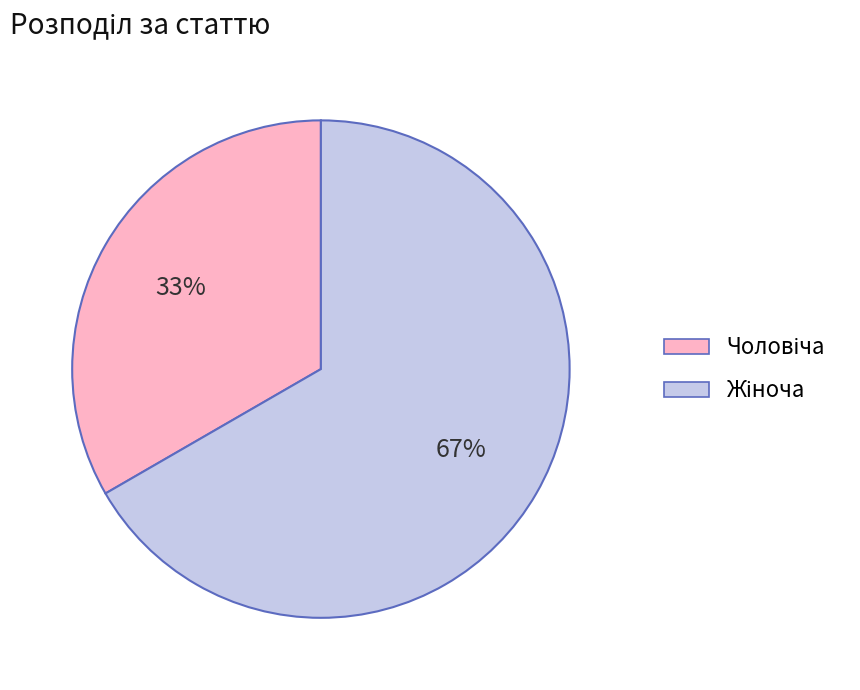

To the nearest percent, what is the average slice percentage?

50%